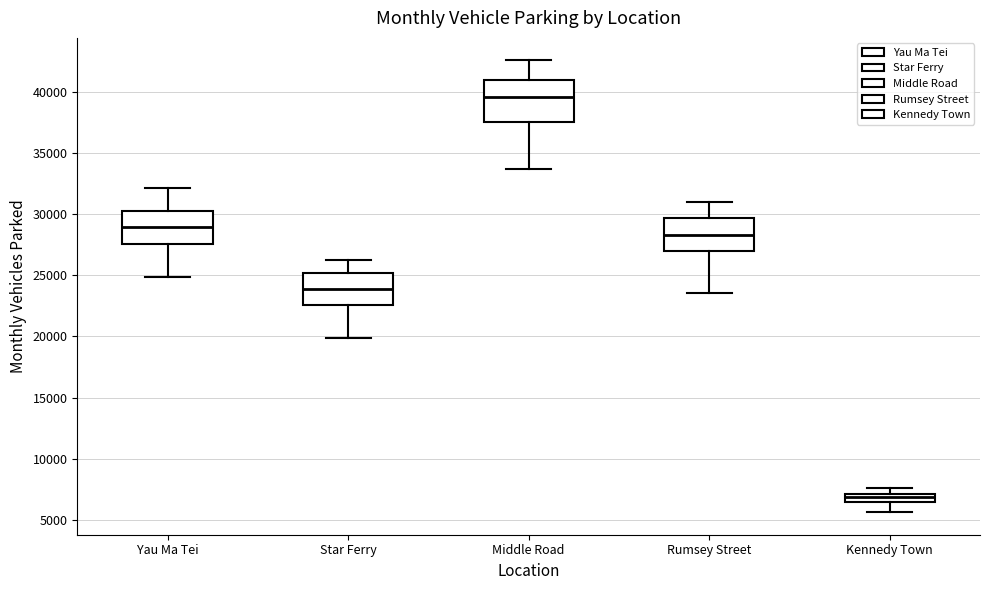

Comparing the boxes themselves (not the whiskers), which one is the tallest?

Middle Road